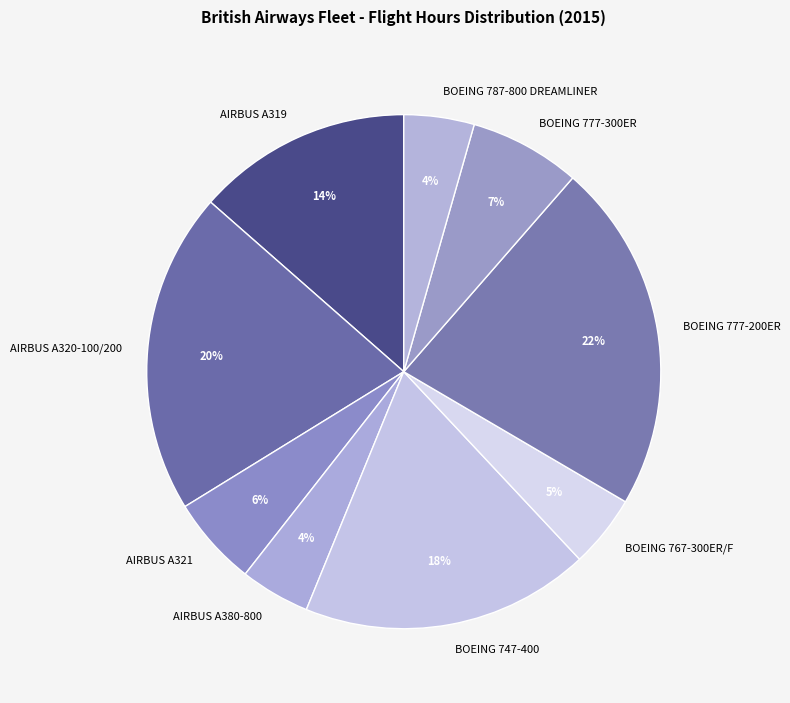

Is the sum of BOEING 777-300ER and AIRBUS A319 greater than half?

No